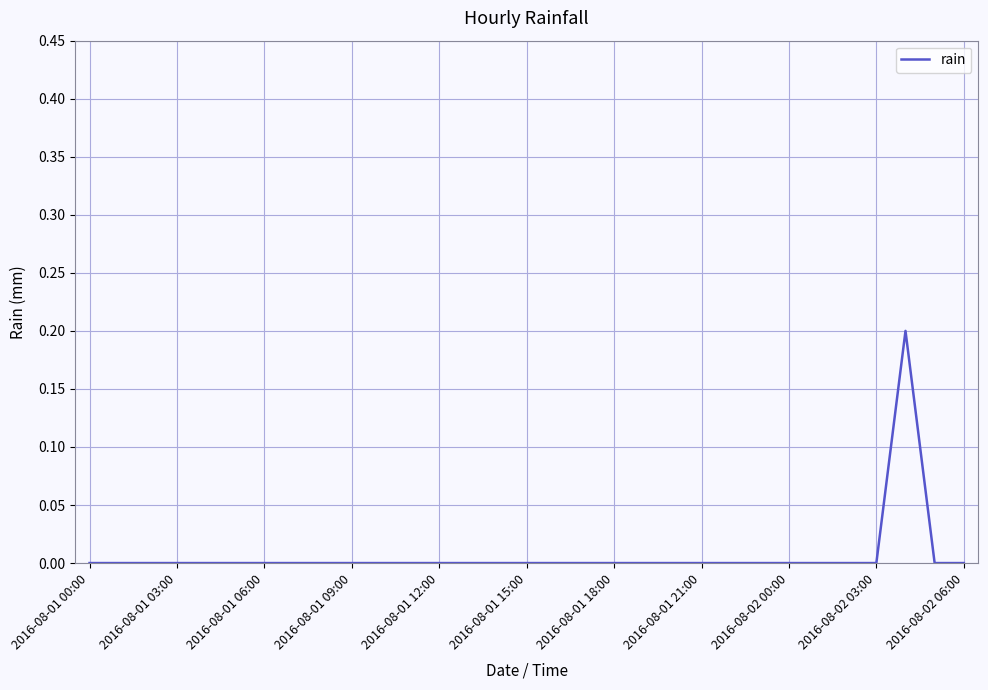

What is the maximum value shown in the chart?

0.2